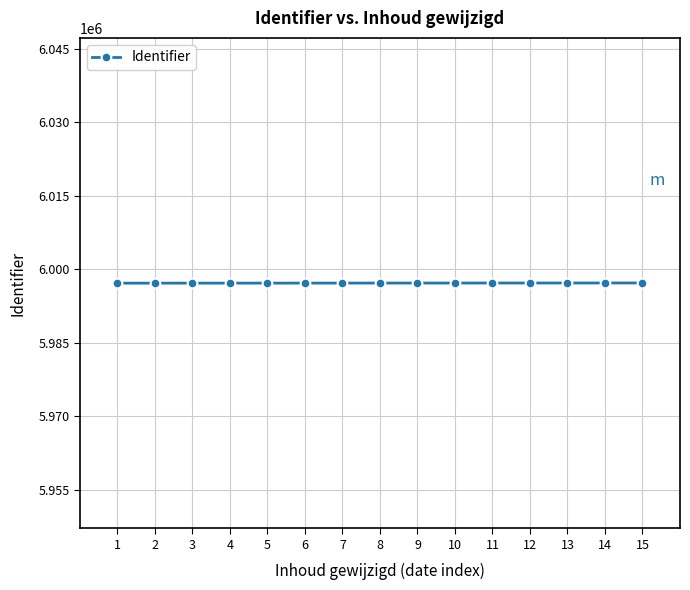

How many lines are shown in the chart?

1